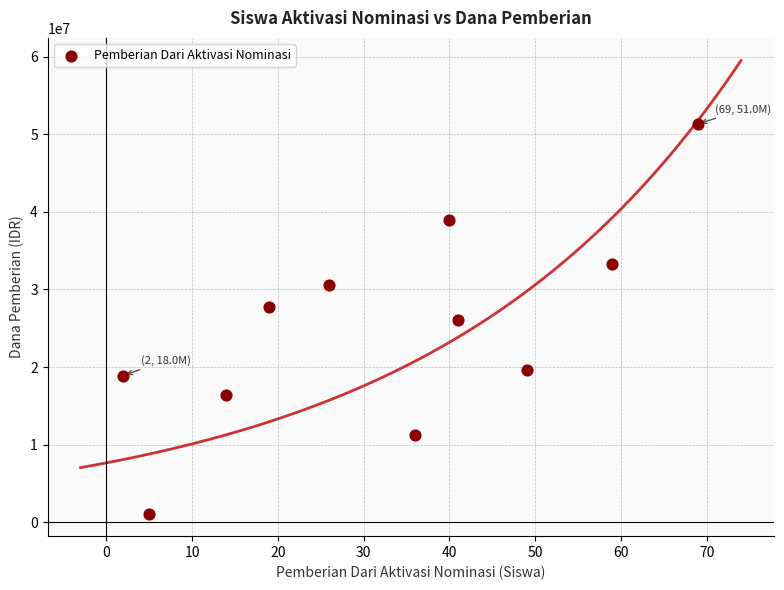

What is the range of X values (max minus min)?

67